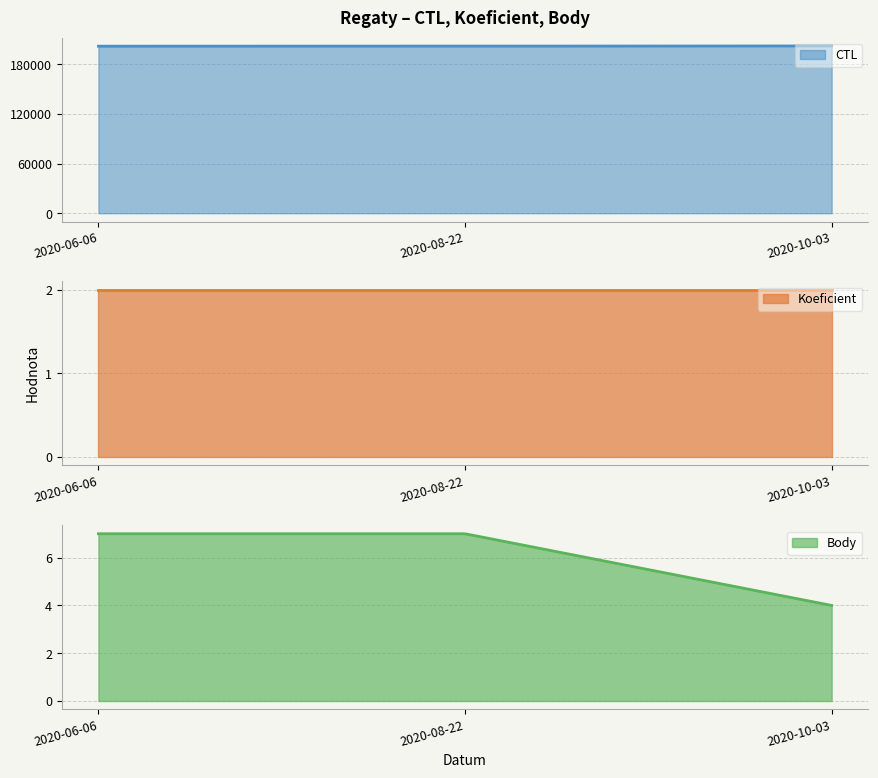

The CTL series shows 202423 at 2020-10-03. True or false?

True